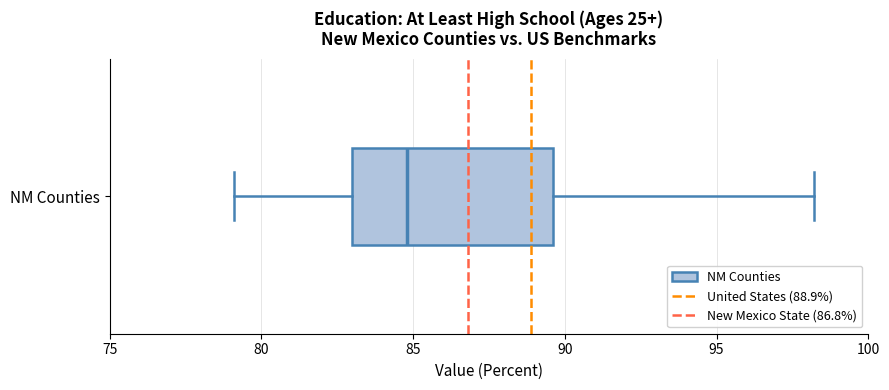

Read this box plot against the x-axis: the position of the median line, the range covered by the box, and the ends of both whiskers. The values are not printed on the chart, so give them approximately, as read against the axis.

median 85.0, box 83.0 to 89.5, whiskers 79.0 to 98.0